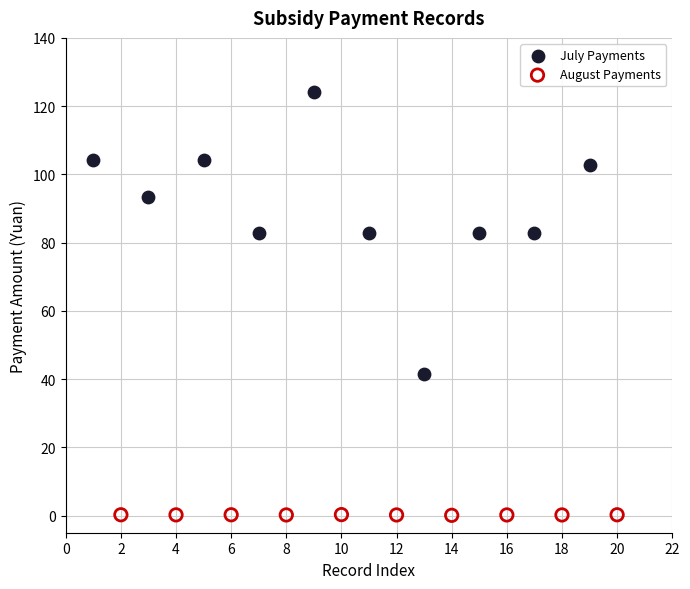

Which series contains the highest Y value?

July Payments